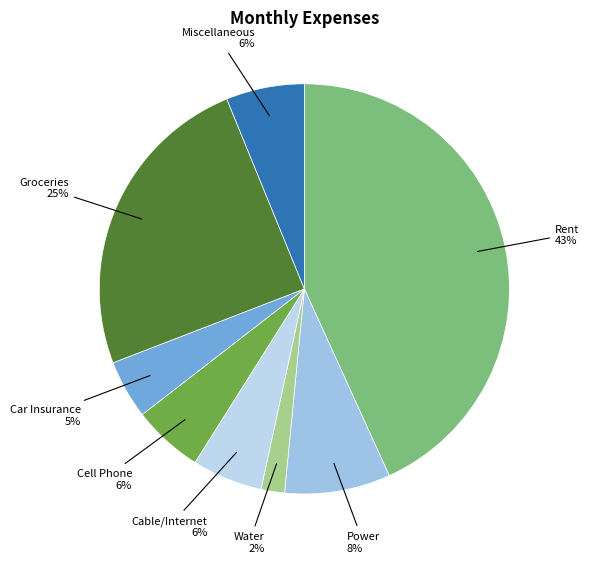

What percentage is the Miscellaneous slice, to the nearest percent?

6%